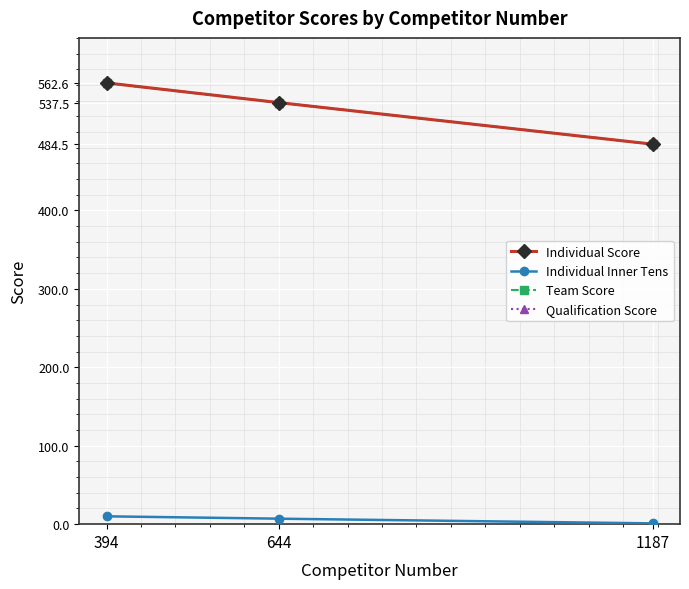

Does the chart have visible grid lines?

Yes